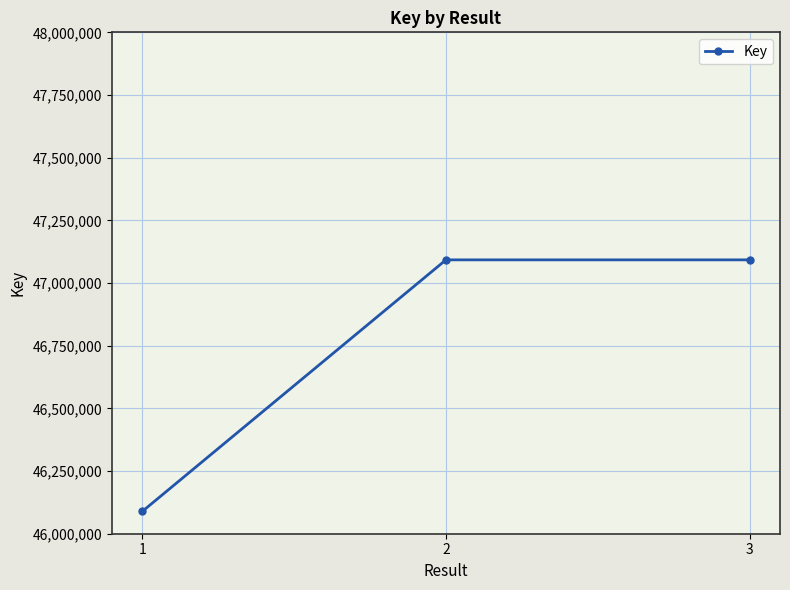

Approximately how many times larger is the value at 2 compared to 1?

1.0